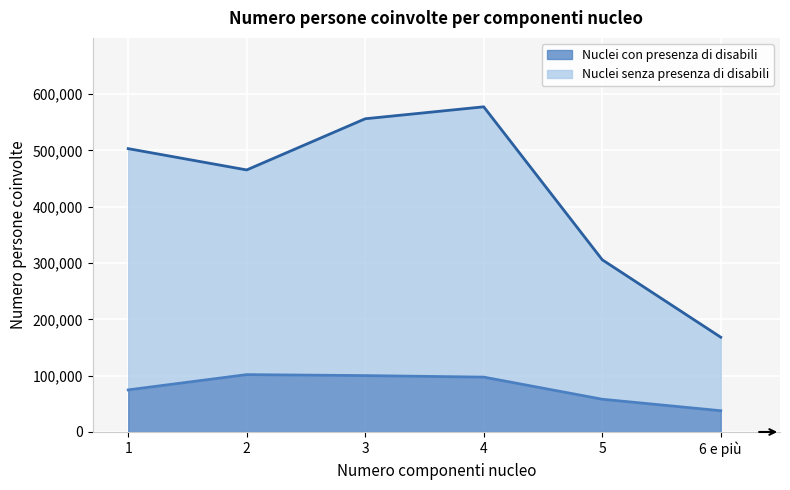

Where is the first local maximum for Nuclei con presenza di disabili?

2